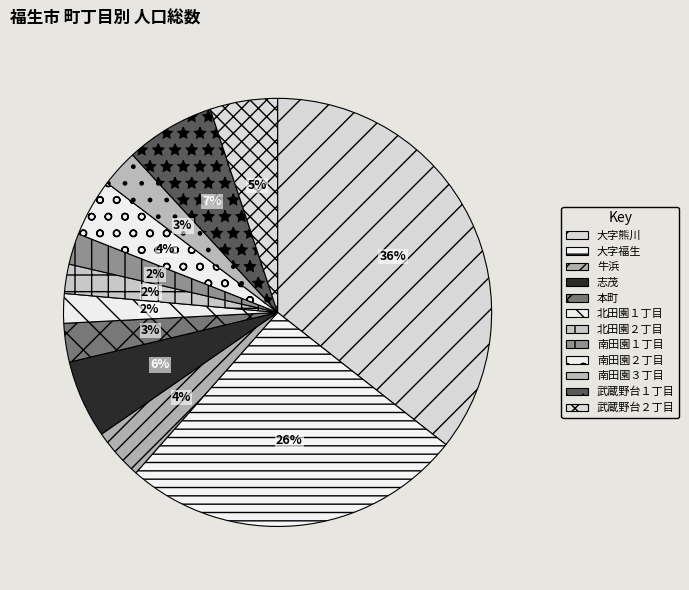

Does 南田園１丁目 account for over 50% of the chart?

No